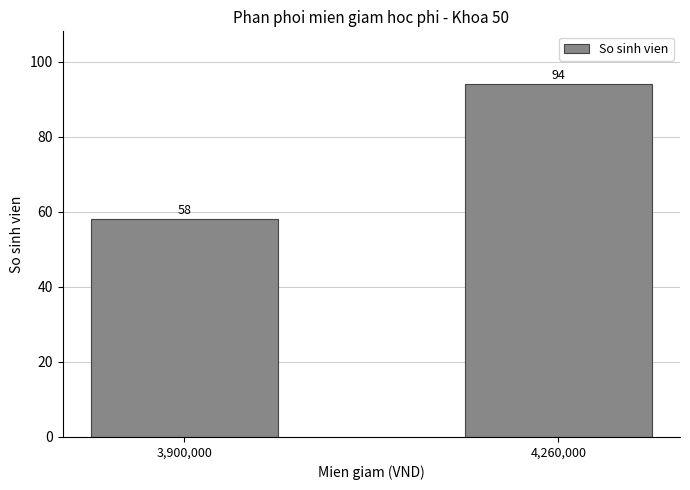

Reading right to left, list all the values displayed in this chart.

4,260,000=94	3,900,000=58